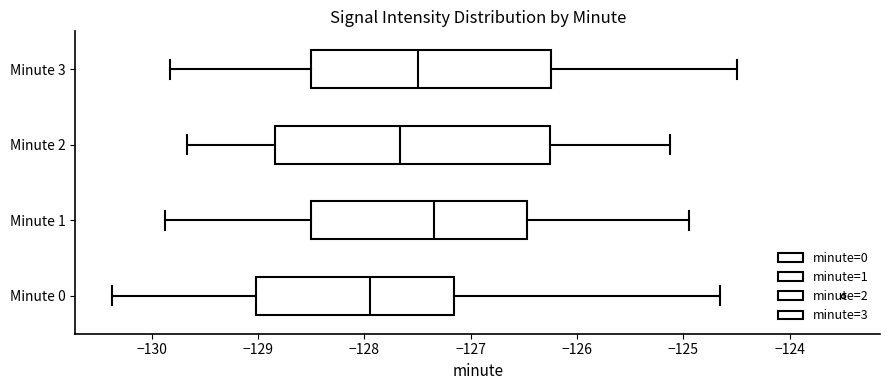

Where is the left edge of the box for Minute 1 on the x-axis? The values are not printed on the chart, so give them approximately, as read against the axis.

-128.5